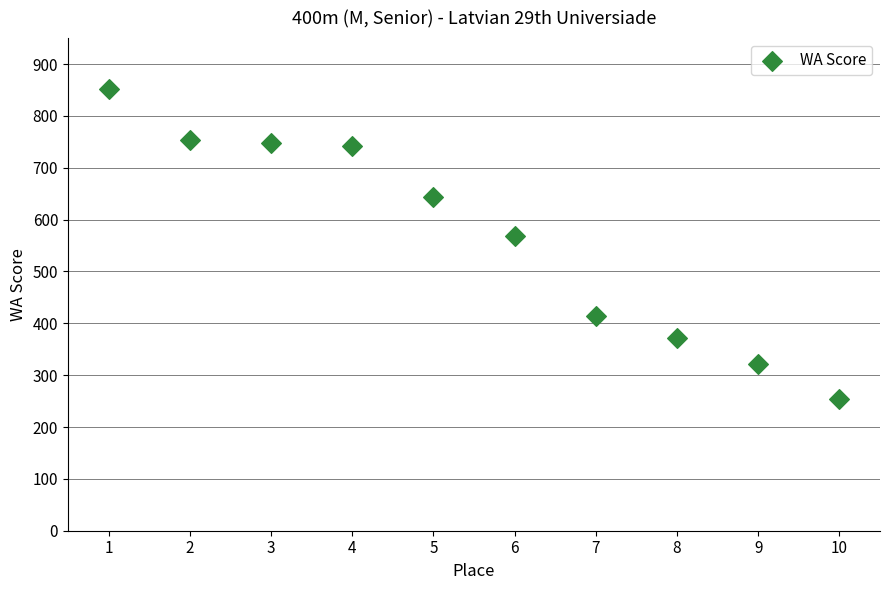

What Y value in the scatter plot is closest to 553?

569